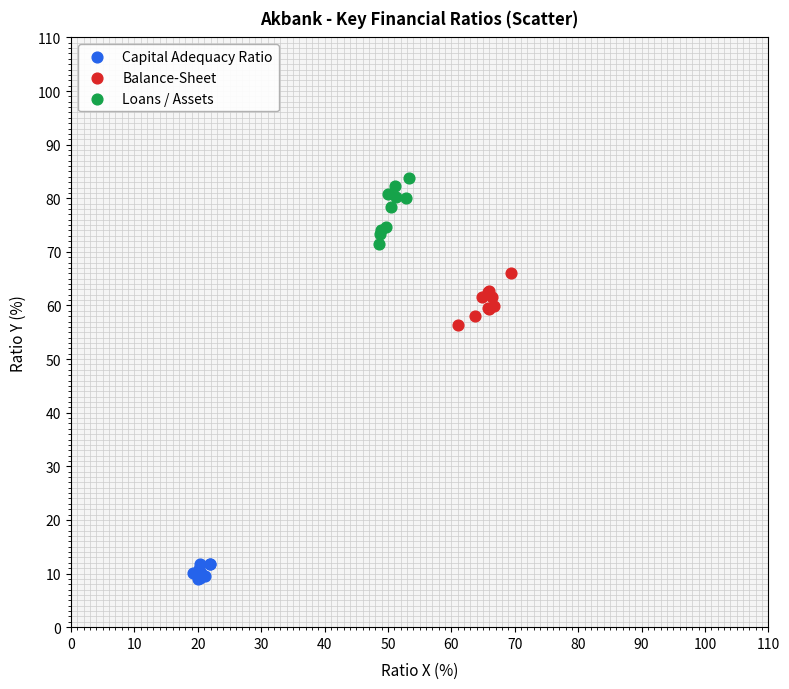

Which series reaches the maximum Y coordinate?

Loans / Assets